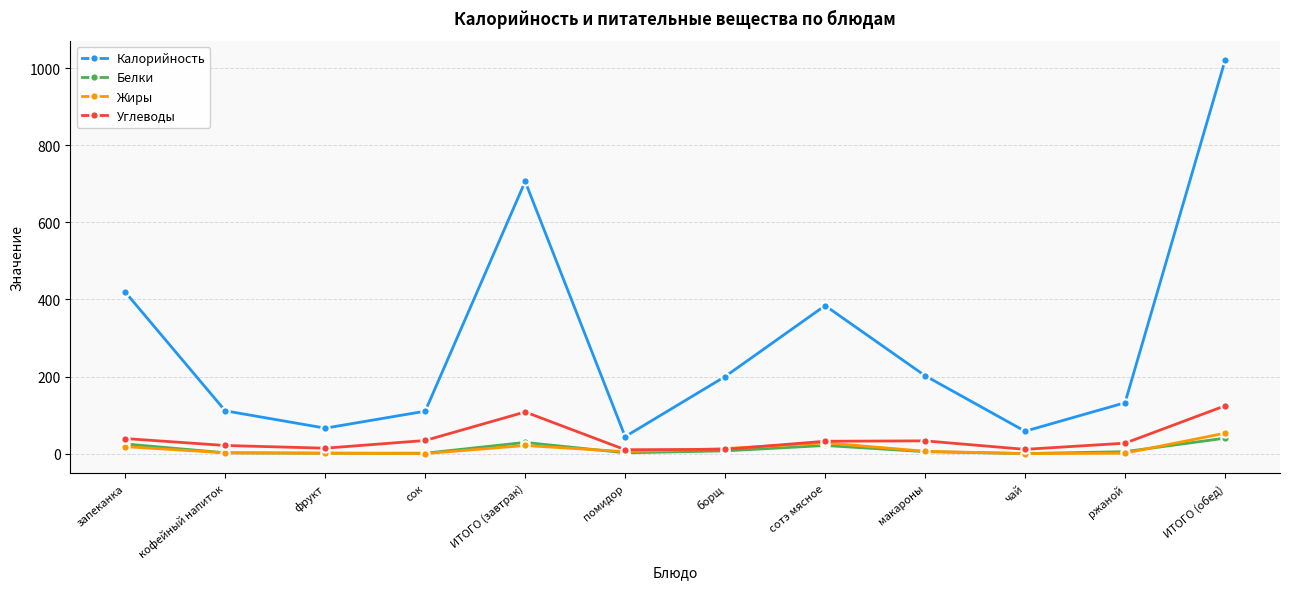

True or false: Белки and Калорийность intersect in this chart.

False